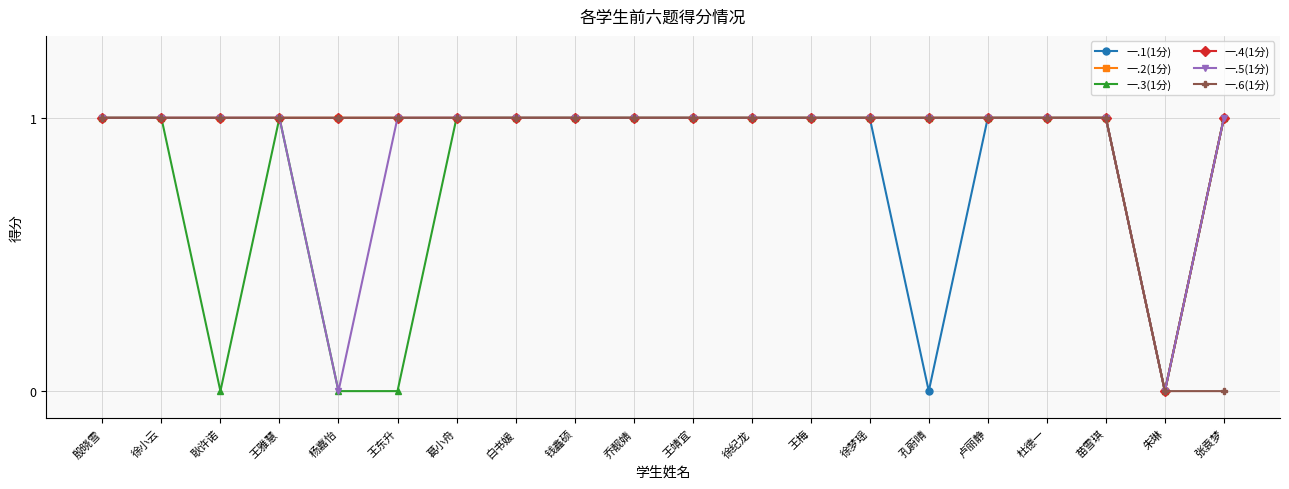

Between 殷晓雪 and 钱鑫硕, which series saw the biggest shift?

一.1(1分)